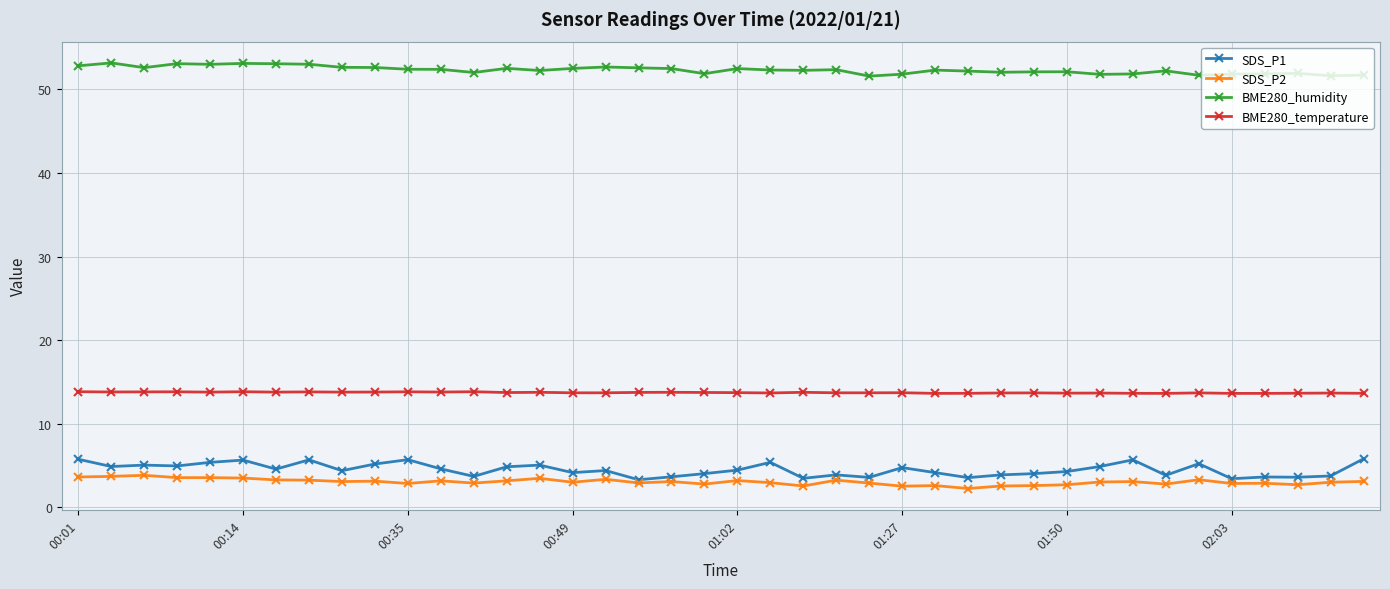

True or false: SDS_P2 has more than 0 interior local peaks.

True